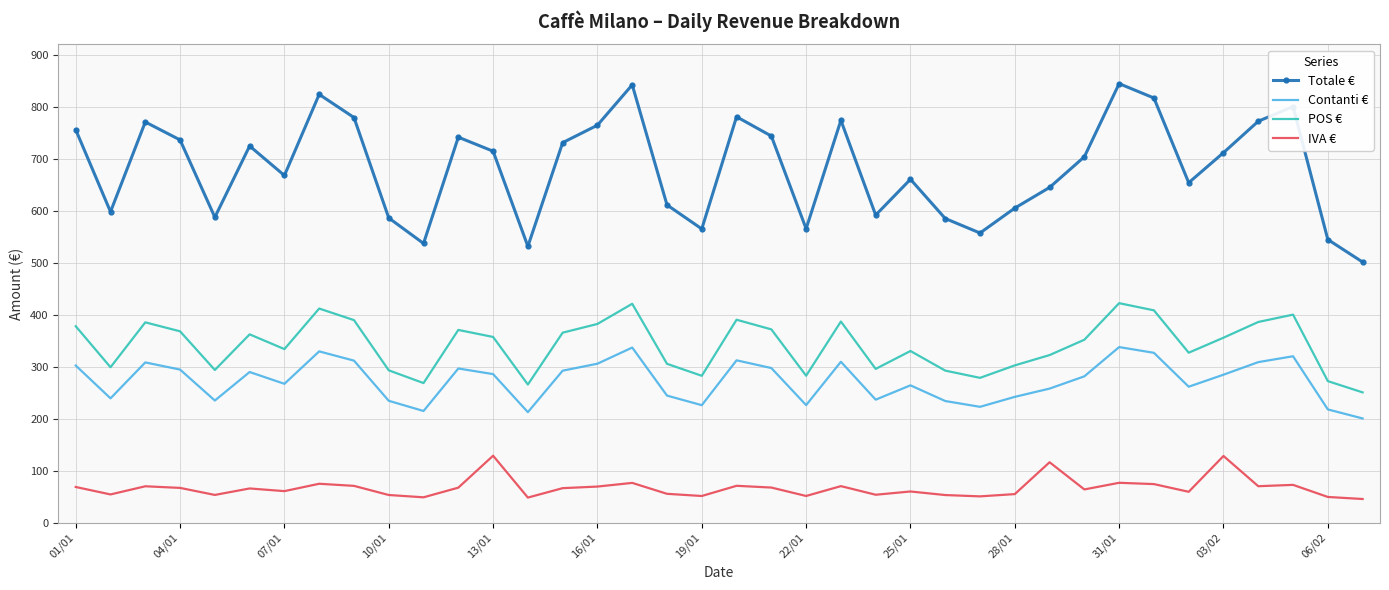

Rank the series by their maximum value, from highest to lowest.

Totale €, POS €, Contanti €, IVA €